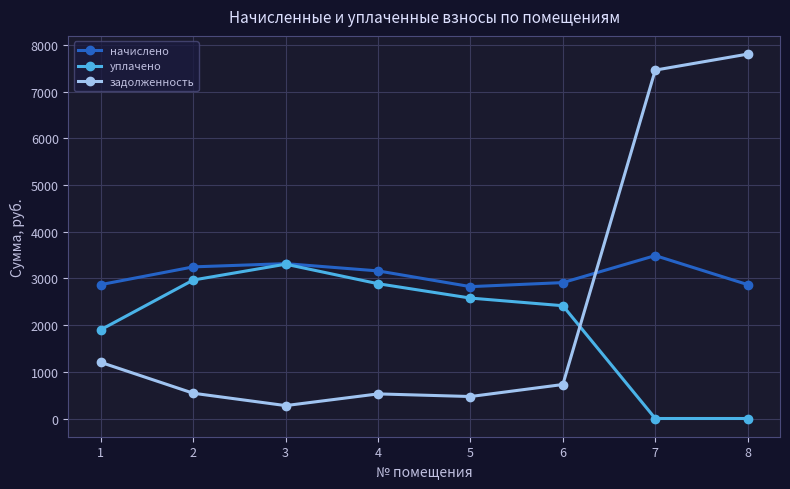

The уплачено series shows 3306.2 at 3. True or false?

True